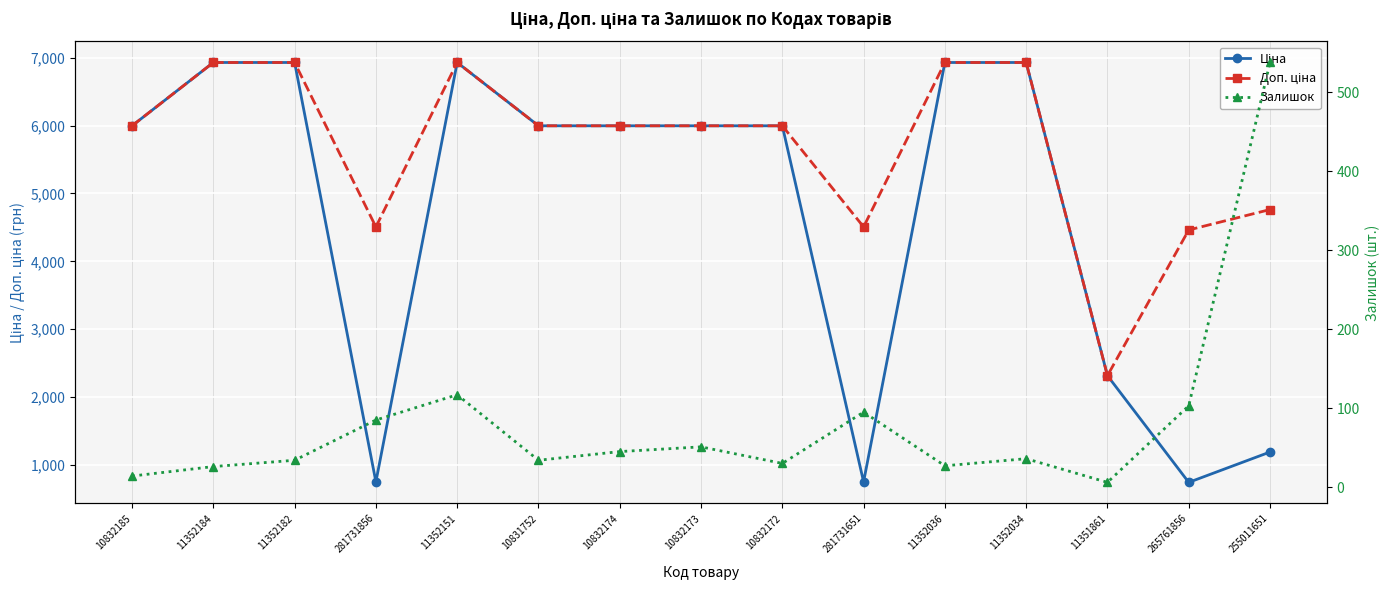

What is the sum of all Доп. ціна values?

85187.1